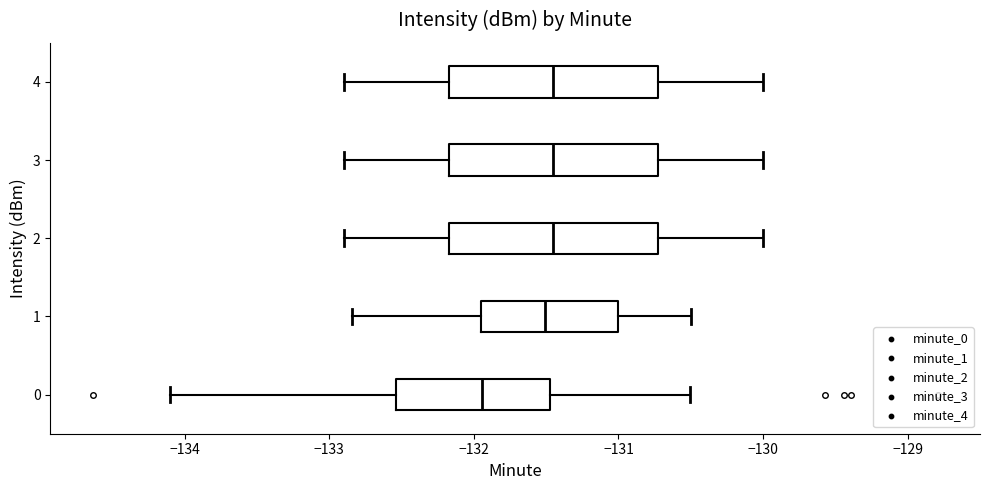

Reading bottom to top, read every box against the x-axis: the position of its median line, the range the box covers, and the ends of its whiskers. The values are not printed on the chart, so give them approximately, as read against the axis.

0: median -131.9, box -132.5 to -131.5, whiskers -134.1 to -130.5
1: median -131.5, box -132.0 to -131.0, whiskers -132.8 to -130.5
2: median -131.4, box -132.2 to -130.7, whiskers -132.9 to -130.0
3: median -131.4, box -132.2 to -130.7, whiskers -132.9 to -130.0
4: median -131.4, box -132.2 to -130.7, whiskers -132.9 to -130.0